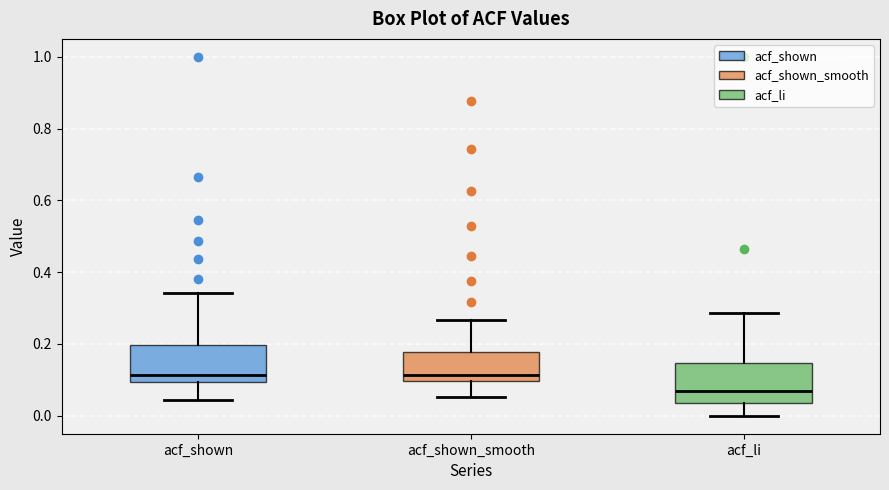

Reading left to right, read every box against the y-axis: the position of its median line, the range the box covers, and the ends of its whiskers. The values are not printed on the chart, so give them approximately, as read against the axis.

acf_shown: median 0.12, box 0.10 to 0.20, whiskers 0.04 to 0.34
acf_shown_smooth: median 0.12, box 0.10 to 0.18, whiskers 0.06 to 0.26
acf_li: median 0.08, box 0.04 to 0.14, whiskers 0.00 to 0.28